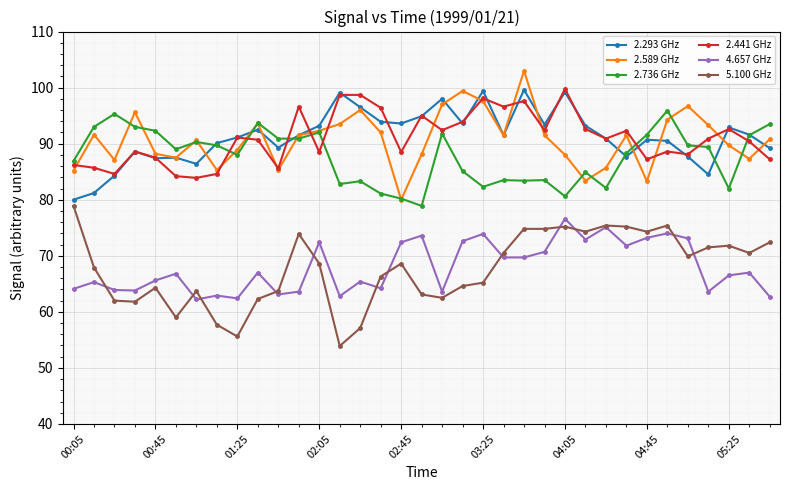

What is the sum of all 2.293 GHz values?

3194.7